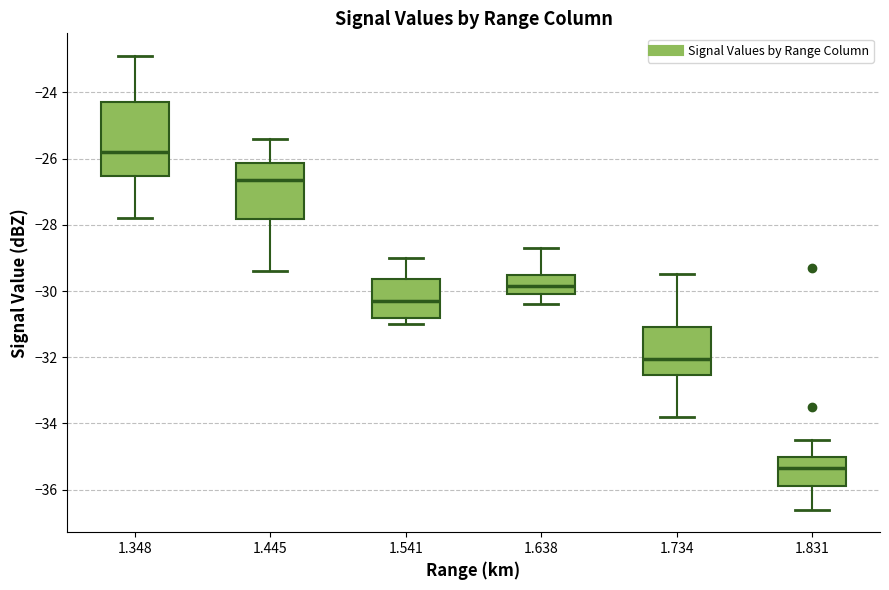

Which box's median line is the highest?

1.348